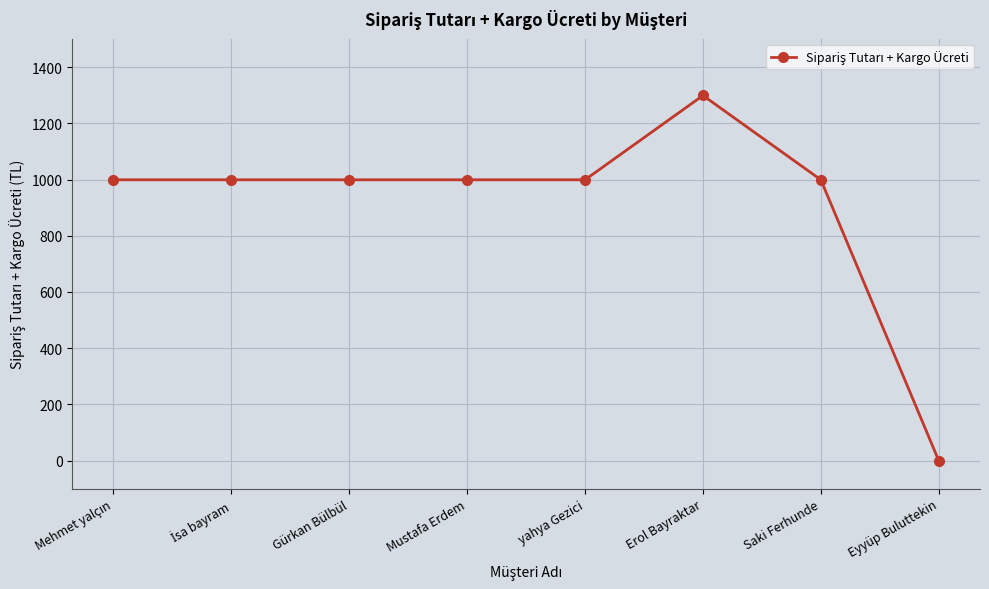

True or false: the data shows 999 at Saki Ferhunde.

True